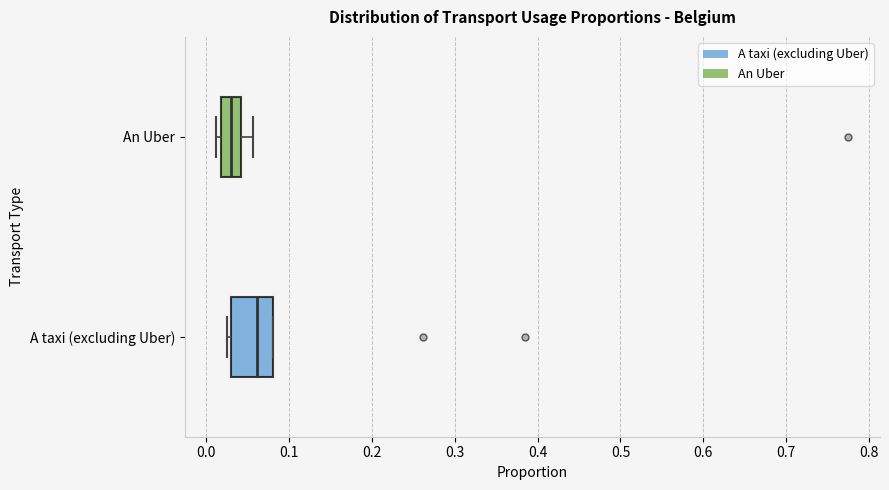

Reading bottom to top, read every box against the x-axis: the position of its median line, the range the box covers, and the ends of its whiskers. The values are not printed on the chart, so give them approximately, as read against the axis.

A taxi (excluding Uber): median 0.06, box 0.03 to 0.08, whiskers 0.02 to 0.08
An Uber: median 0.03, box 0.02 to 0.04, whiskers 0.01 to 0.06